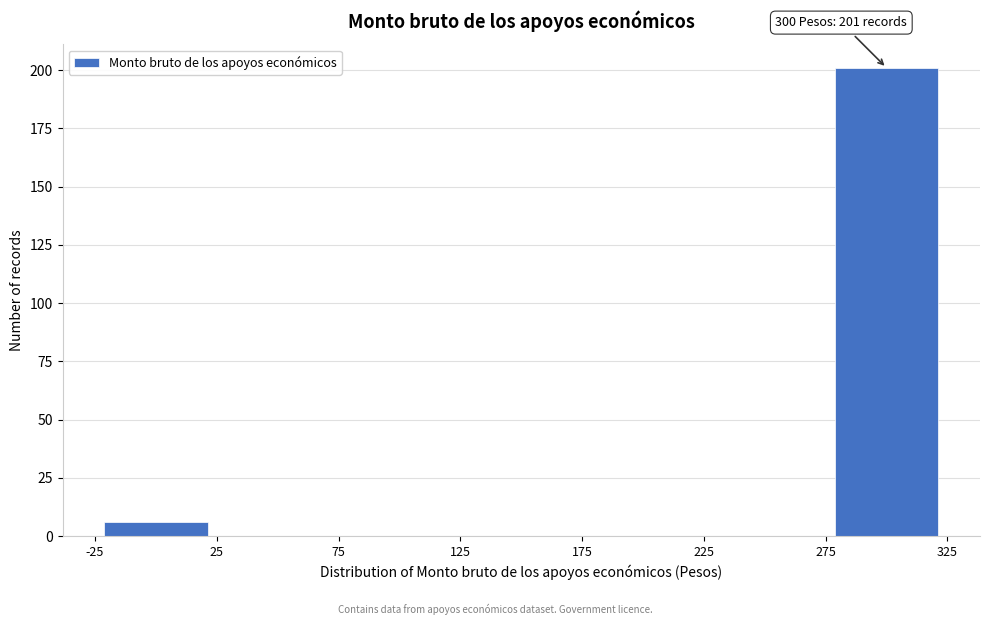

Which range on the x-axis has the tallest bar?

275 to 325